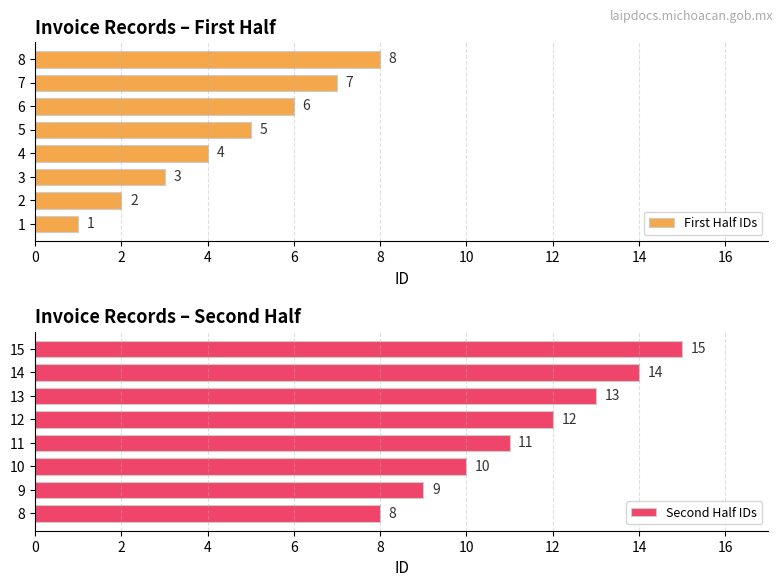

List the series in order of their overall mean, highest first.

Second Half IDs, First Half IDs